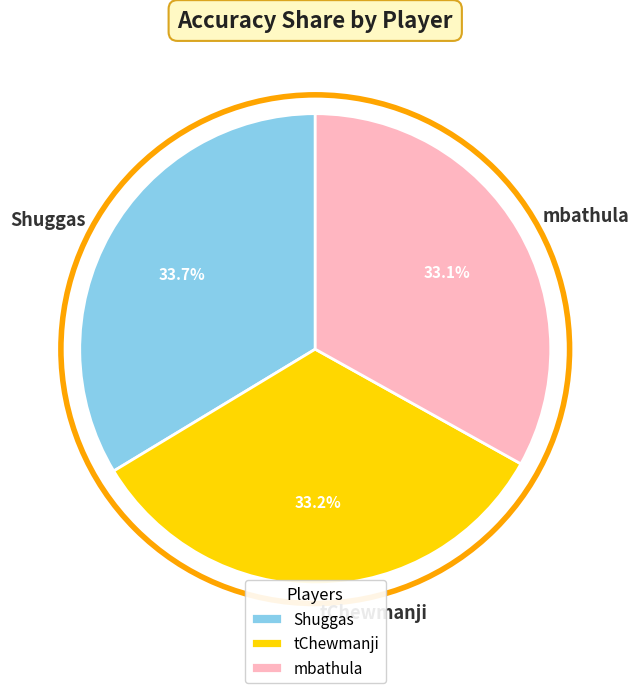

True or false: Shuggas accounts for 44% of the total.

False